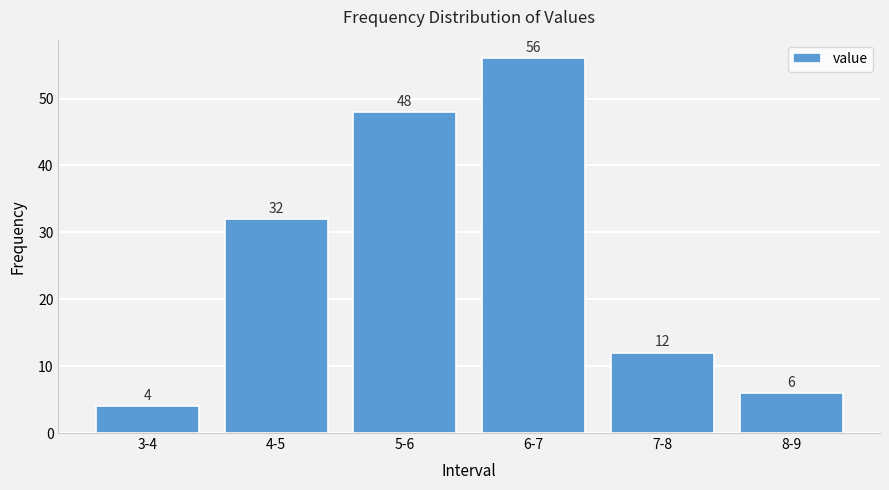

Reading left to right, list all the values displayed in this chart.

3-4=4	4-5=32	5-6=48	6-7=56	7-8=12	8-9=6